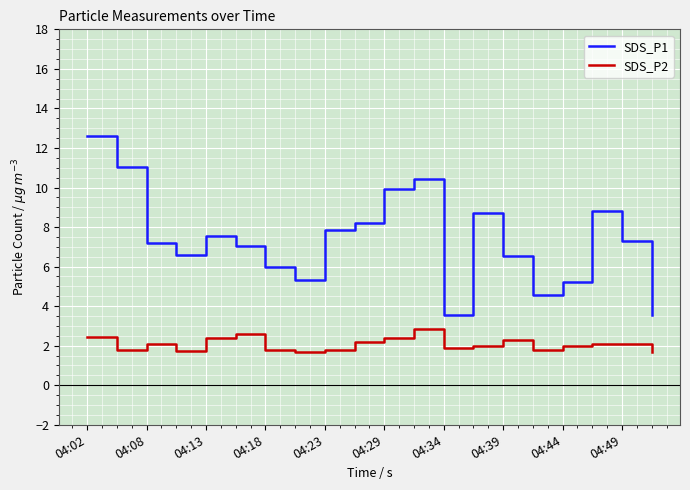

What is the difference between the maximum and minimum values in the SDS_P1 series?

9.1